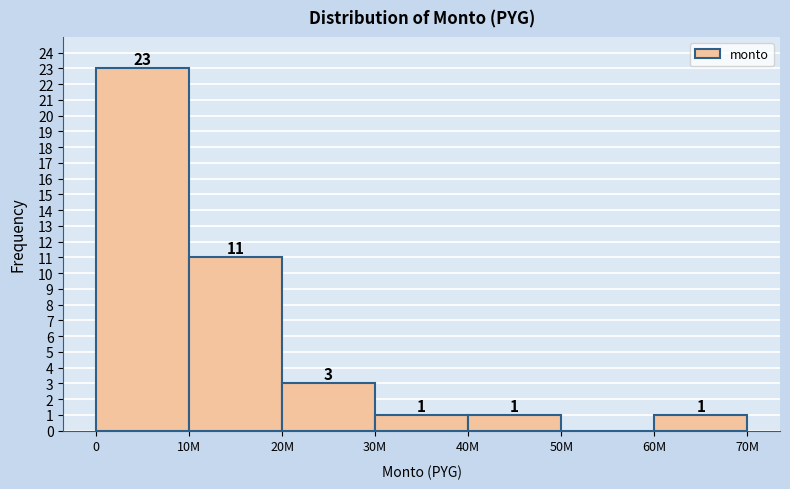

Reading left to right, list all the values displayed in this chart.

0=23	10M=11	20M=3	30M=1	40M=1	50M=0	60M=1